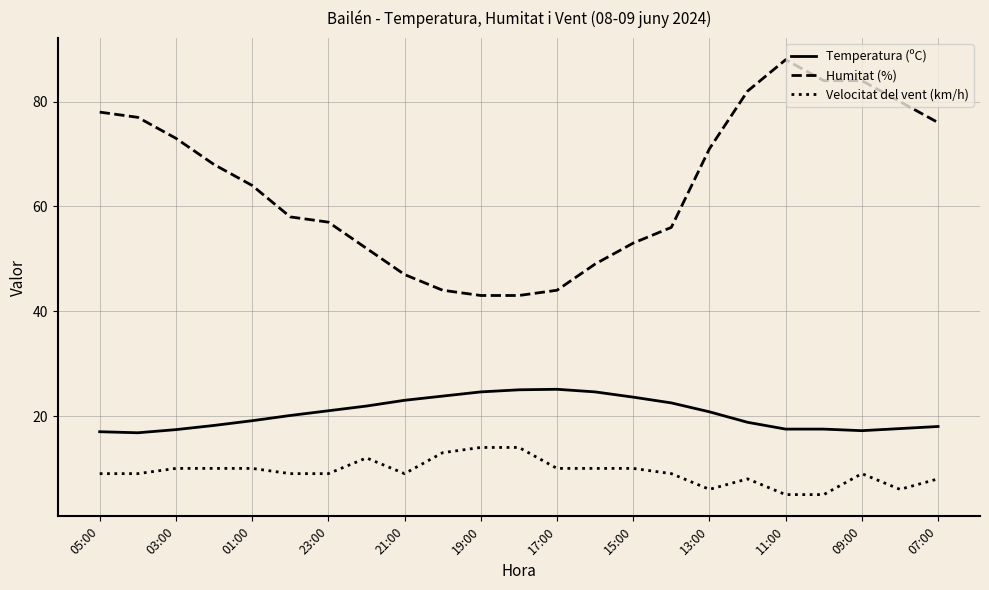

Rank the series by their average value, from highest to lowest.

Humitat (%), Temperatura (ºC), Velocitat del vent (km/h)